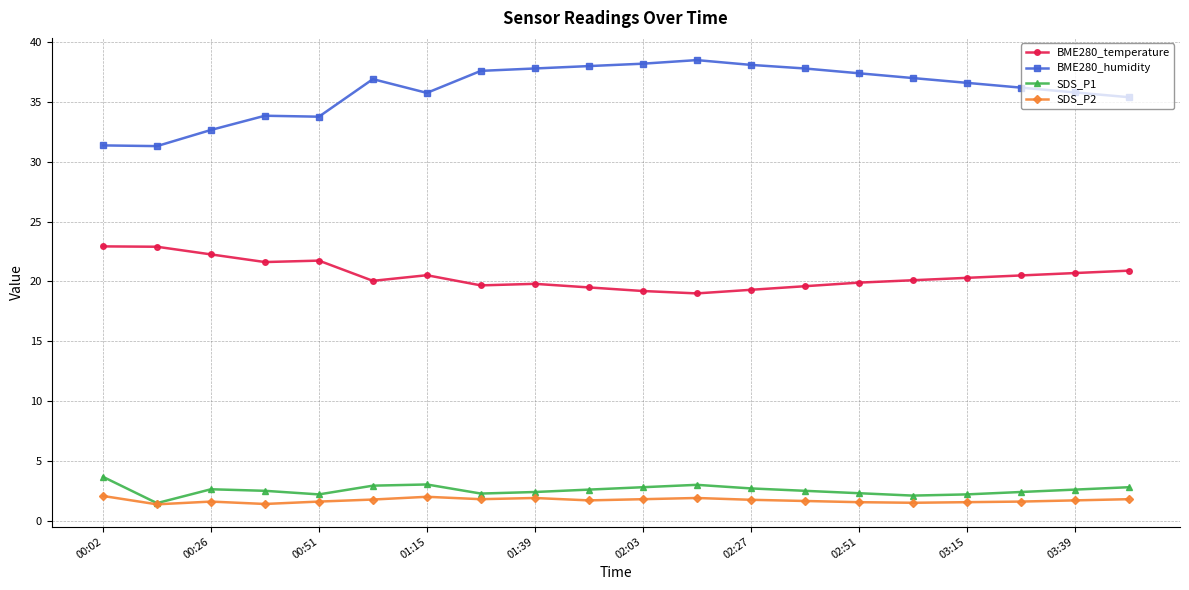

What is the value of the BME280_temperature point at the 7th from the left?

20.5